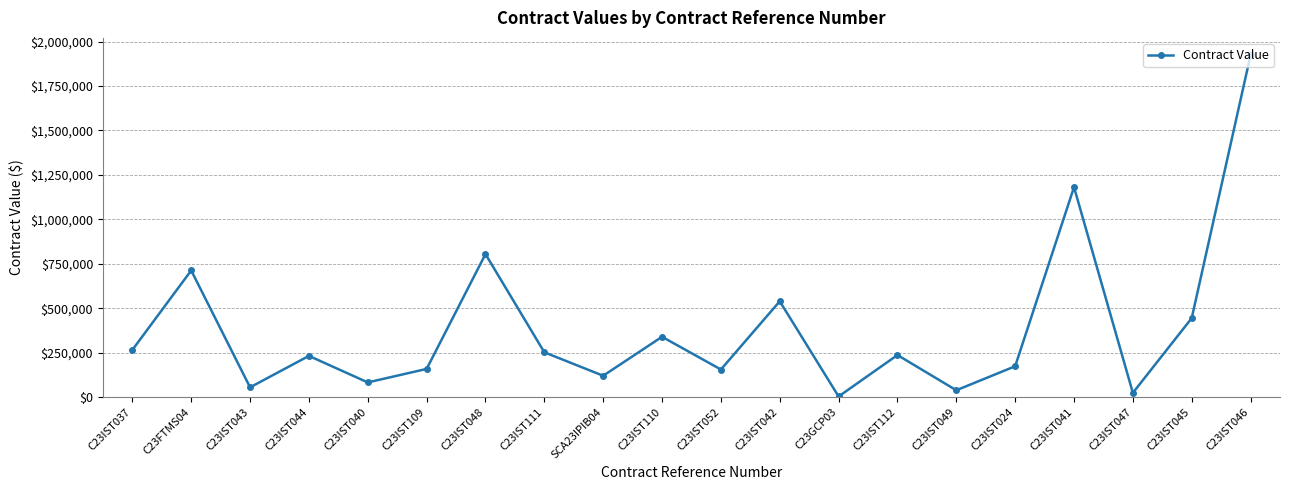

The chart shows a value of 82500.0 at C23IST040. True or false?

True